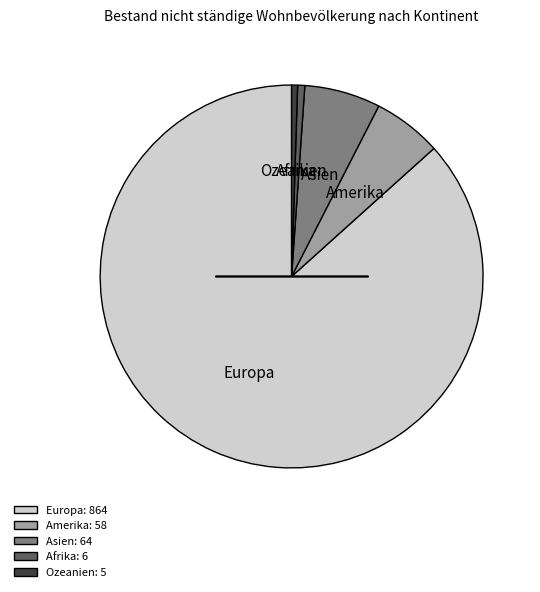

Does Europa: 864 represent more than half of the total?

Yes